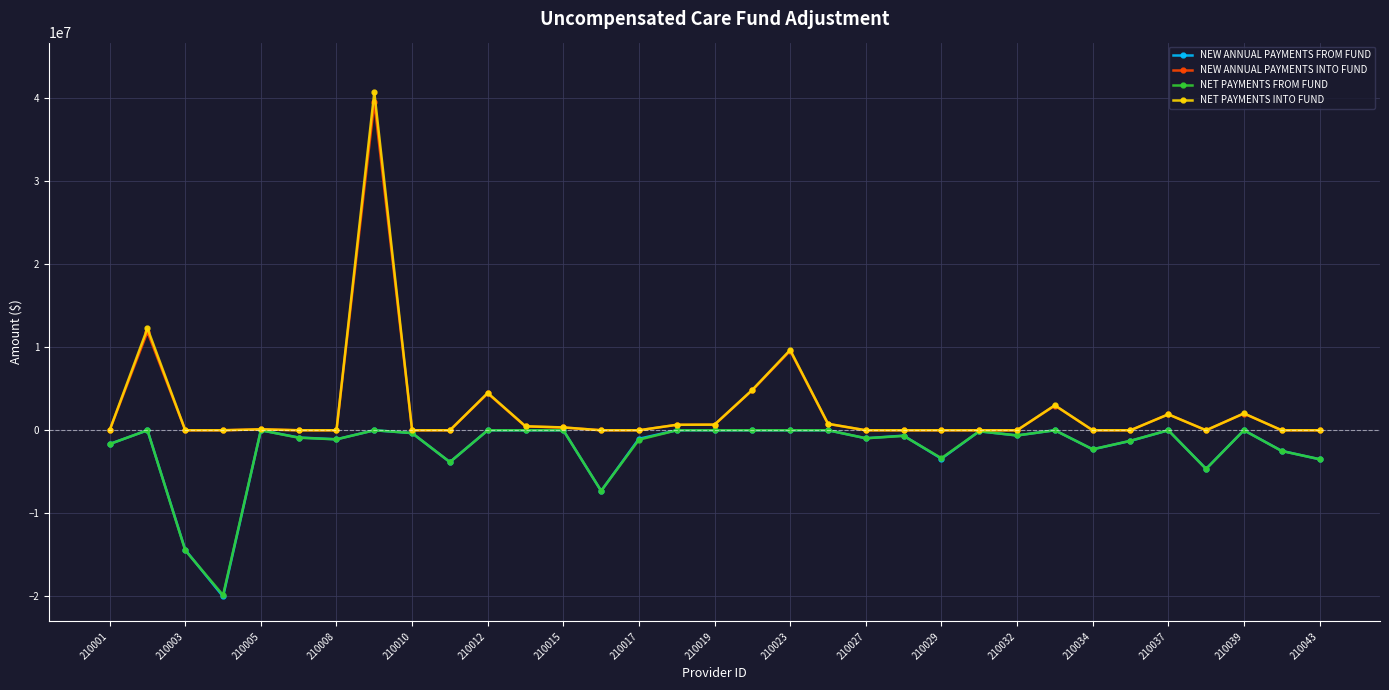

What is the lowest value of the NEW ANNUAL PAYMENTS FROM FUND series?

-20002212.8